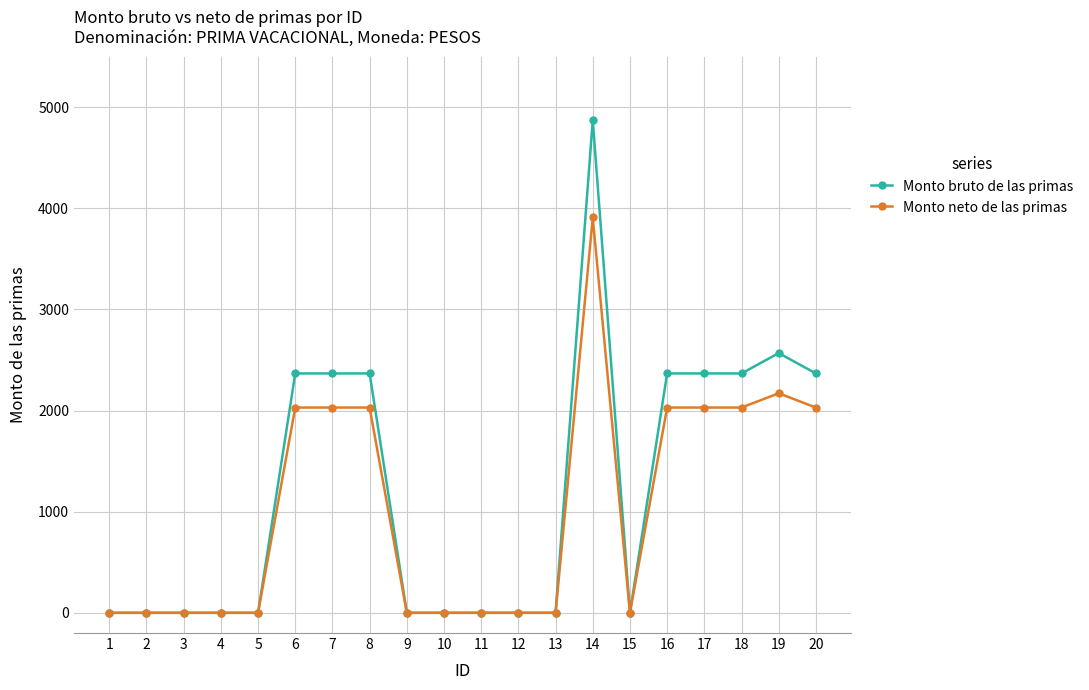

Which series has the largest total across all categories?

Monto bruto de las primas